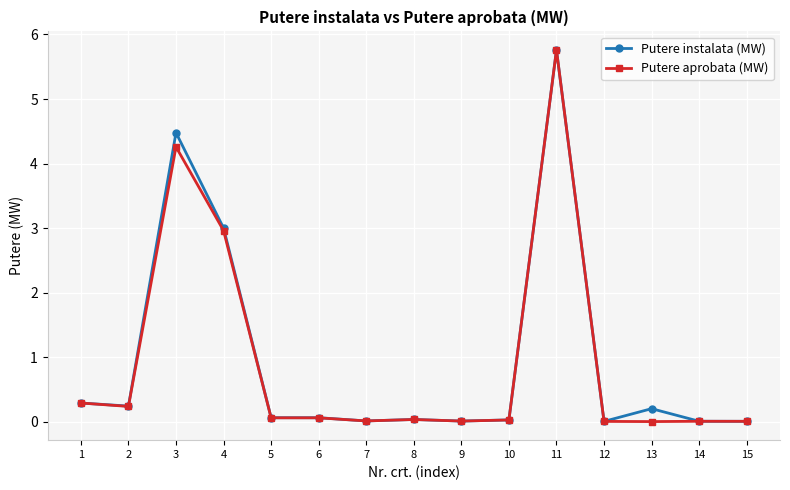

Which series has the largest range (max minus min)?

Putere aprobata (MW)